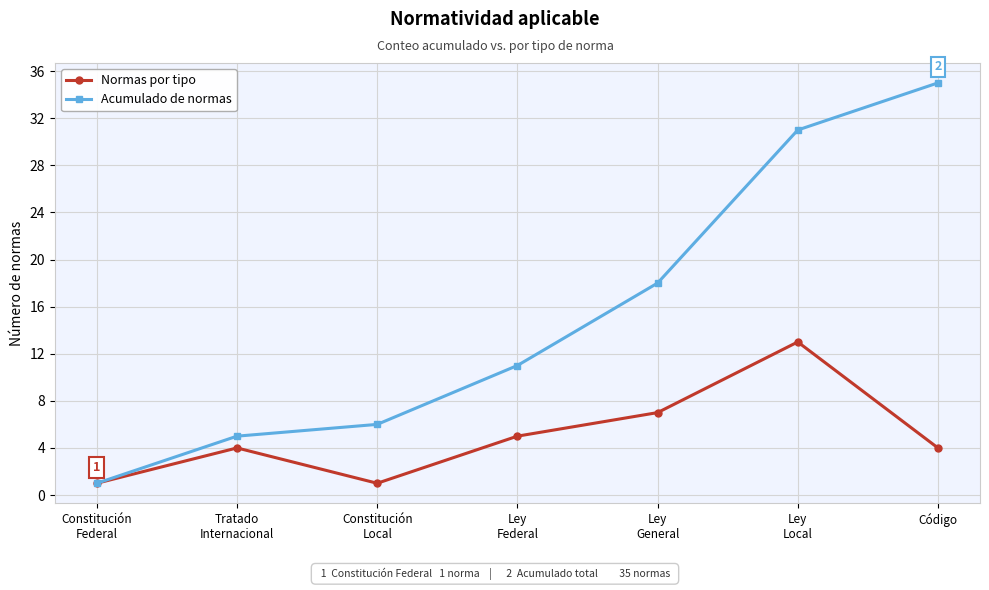

What is the highest value of the Acumulado de normas series?

35